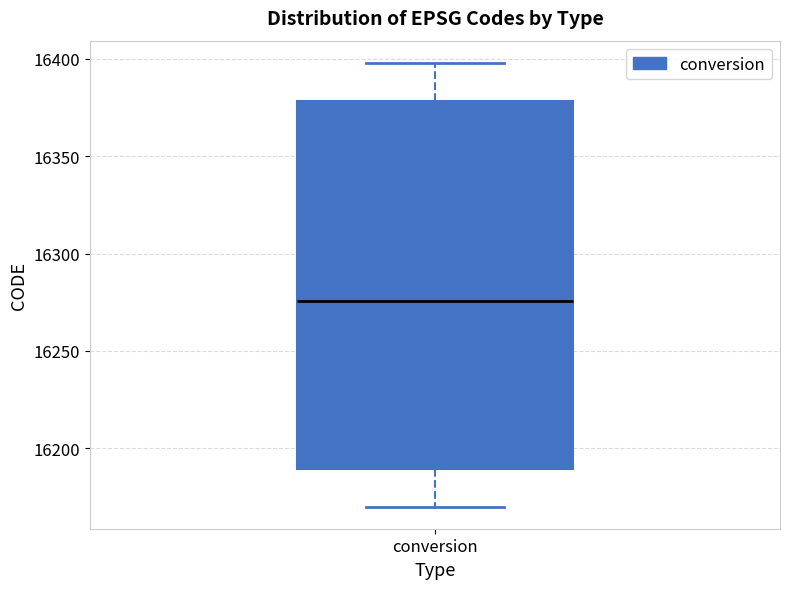

Transcribe this box plot: give where the median line is, the range the box spans, and where the two whiskers end, as read against the y-axis. The values are not printed on the chart, so give them approximately, as read against the axis.

median 16275, box 16190 to 16380, whiskers 16170 to 16400